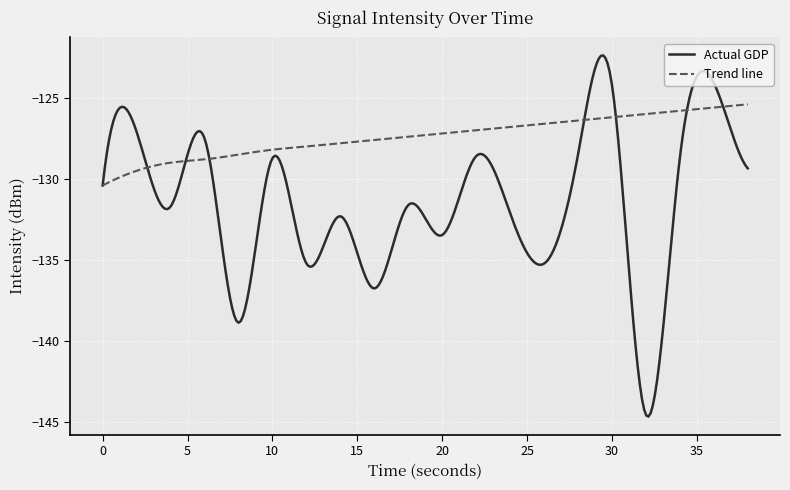

What is the maximum value for Actual GDP?

-122.4